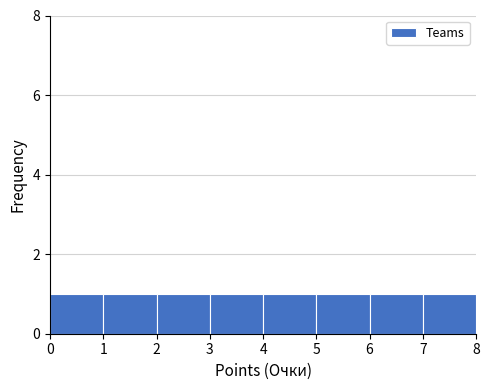

Reading left to right, transcribe this chart: for each bar, give the range it covers on the x-axis and its height. The values are not printed on the chart, so give them approximately, as read against the axis.

0 to 1: 1
1 to 2: 1
2 to 3: 1
3 to 4: 1
4 to 5: 1
5 to 6: 1
6 to 7: 1
7 to 8: 1